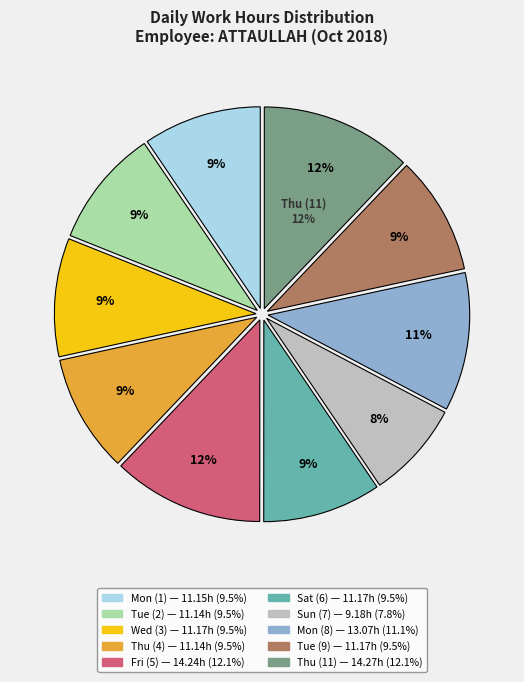

Does any single category account for the majority?

No